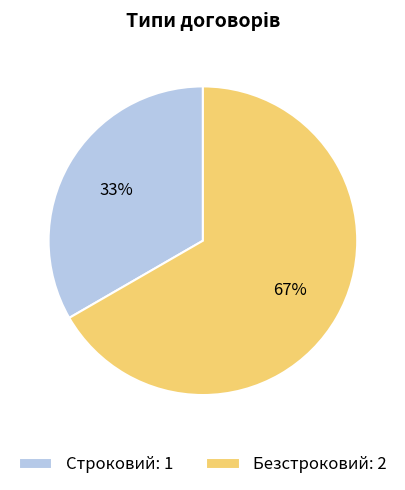

Is there any slice that represents more than half of the pie?

Yes